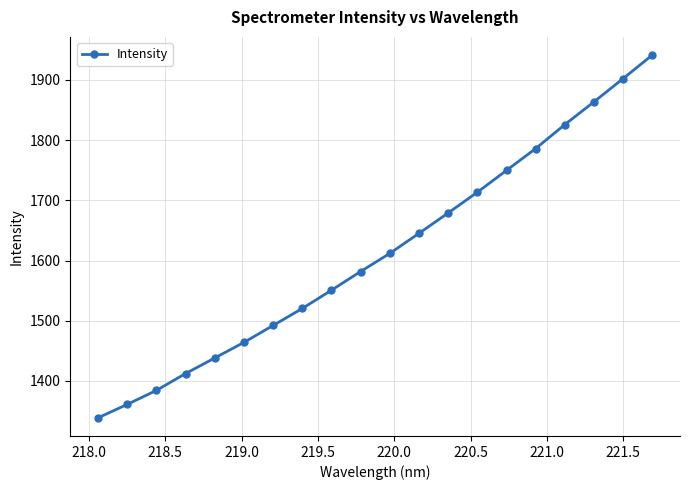

True or false: there are more than 1 points higher than both neighbors.

False